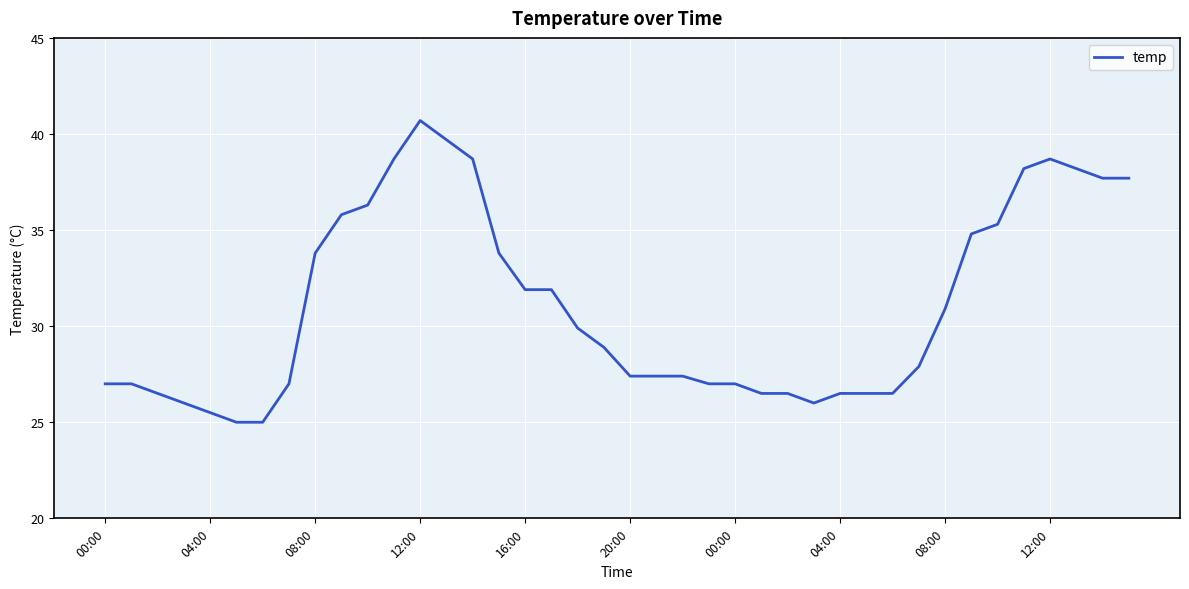

What is the average value?

31.1